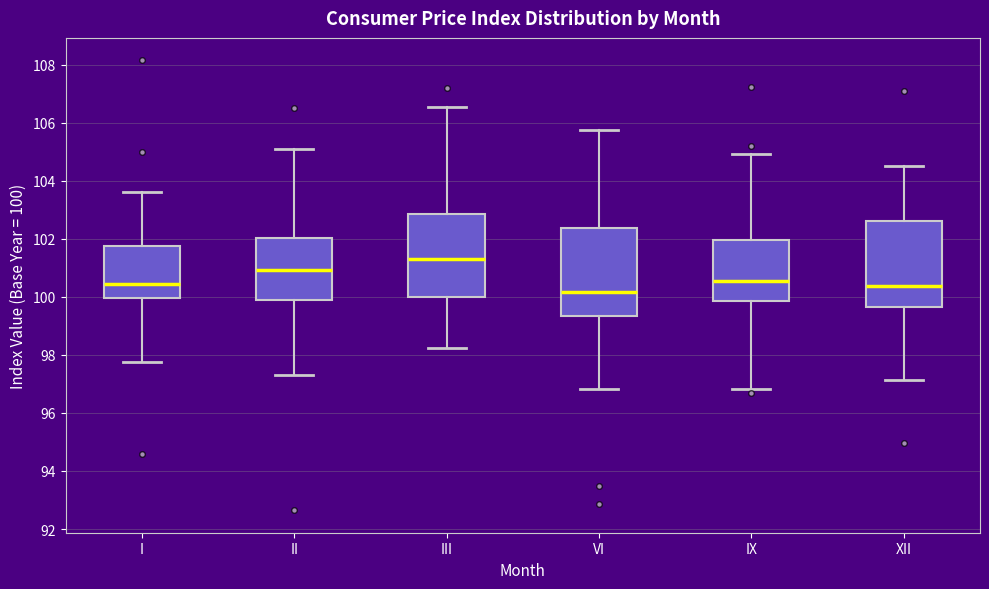

Reading left to right, transcribe this box plot: for each box, give where its median line is, the range the box spans, and where its two whiskers end, as read against the y-axis. The values are not printed on the chart, so give them approximately, as read against the axis.

I: median 100.4, box 100.0 to 101.8, whiskers 97.8 to 103.6
II: median 101.0, box 99.8 to 102.0, whiskers 97.2 to 105.0
III: median 101.2, box 100.0 to 102.8, whiskers 98.2 to 106.6
VI: median 100.2, box 99.4 to 102.4, whiskers 96.8 to 105.8
IX: median 100.6, box 99.8 to 102.0, whiskers 96.8 to 105.0
XII: median 100.4, box 99.6 to 102.6, whiskers 97.2 to 104.6